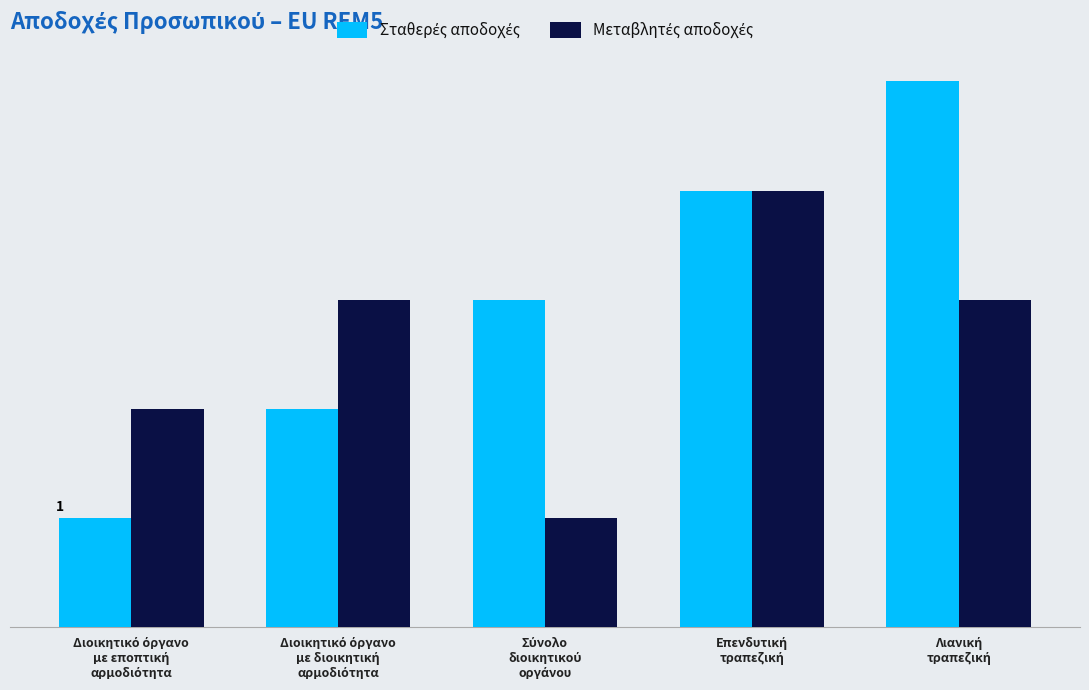

At how many categories does at least one series exceed 2?

4